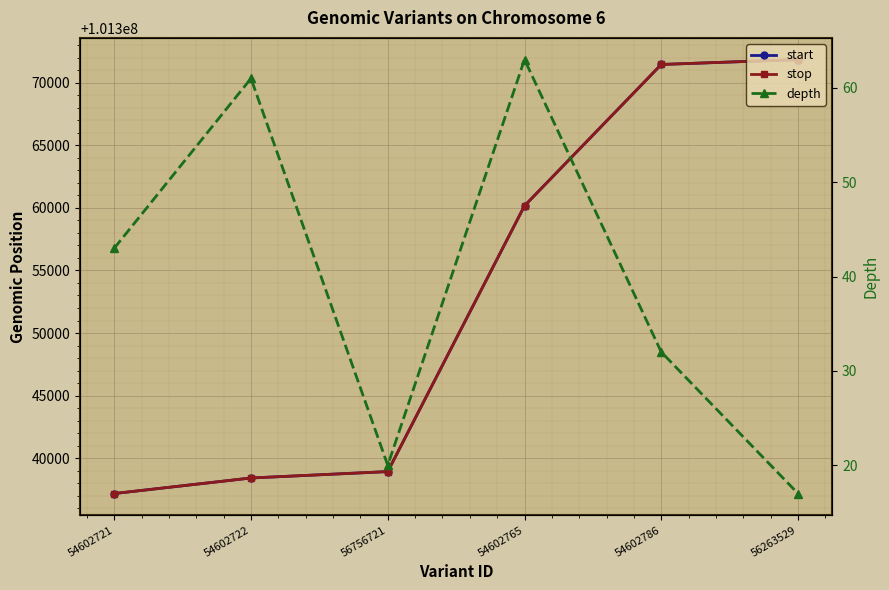

At which label is start closest to 101354507?

54602765